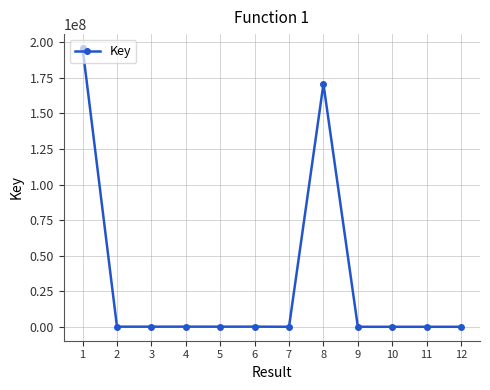

True or false: the data has more than 0 interior local peaks.

True